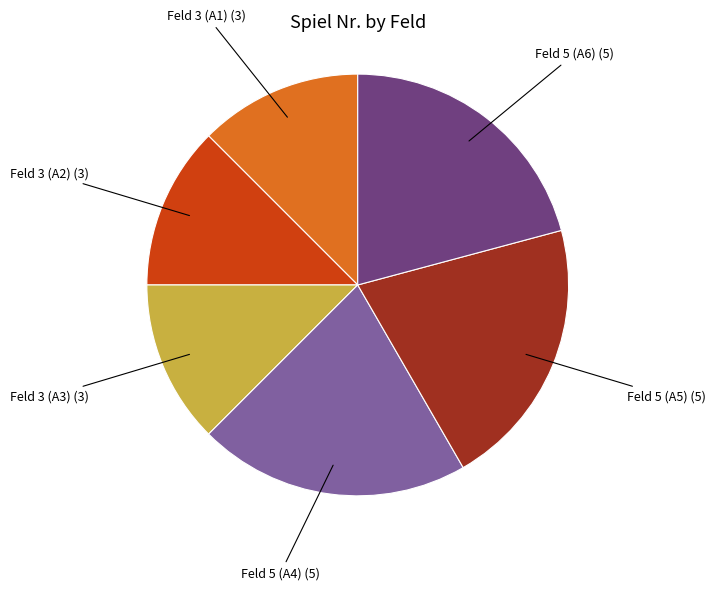

Is there a majority slice in this chart?

No